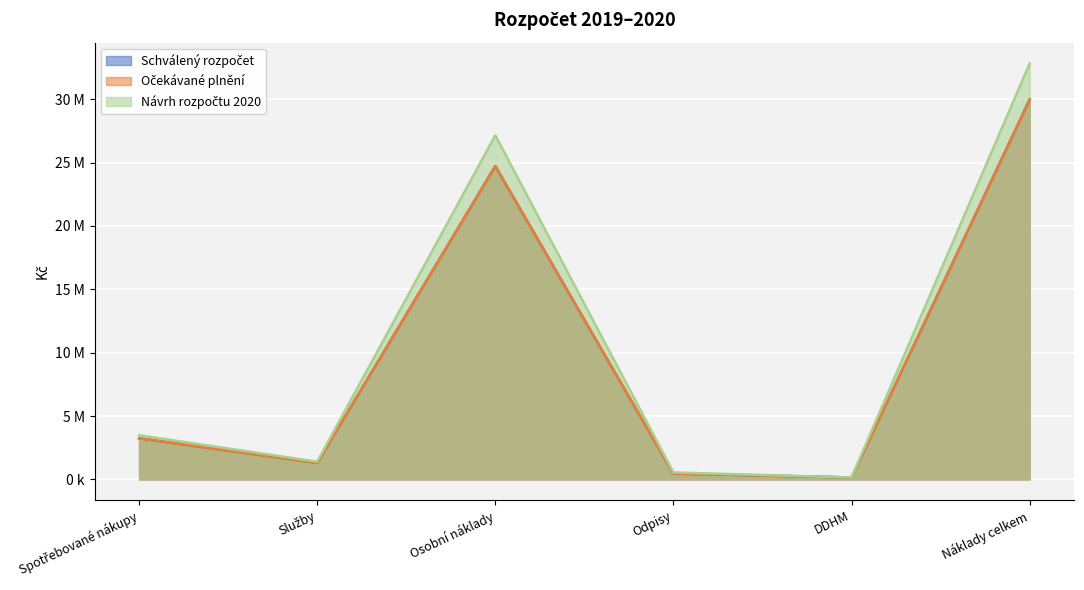

True or false: Schválený rozpočet has a value of 39001253 at Náklady celkem.

False